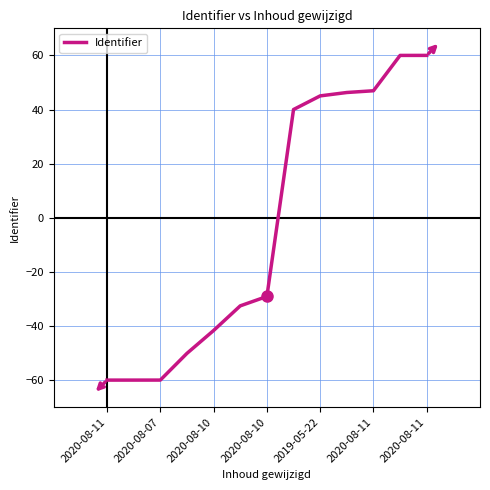

What is the greatest value displayed?

60.0